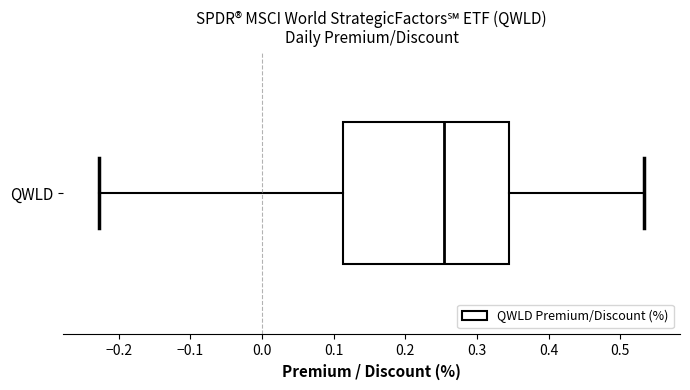

Transcribe this box plot: give where the median line is, the range the box spans, and where the two whiskers end, as read against the x-axis. The values are not printed on the chart, so give them approximately, as read against the axis.

median 0.25, box 0.11 to 0.34, whiskers -0.23 to 0.53